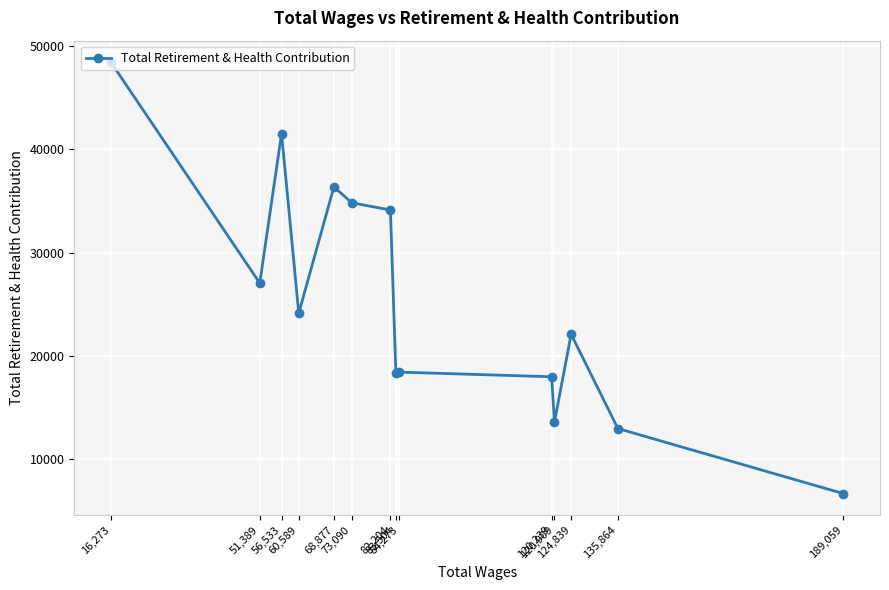

What is the difference between the second highest and second lowest values?

28551.0